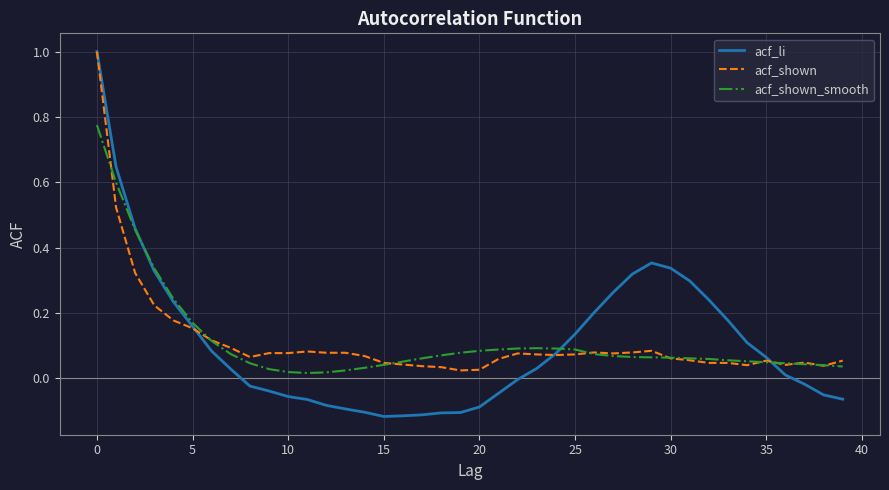

Which series has the widest spread of values?

acf_li